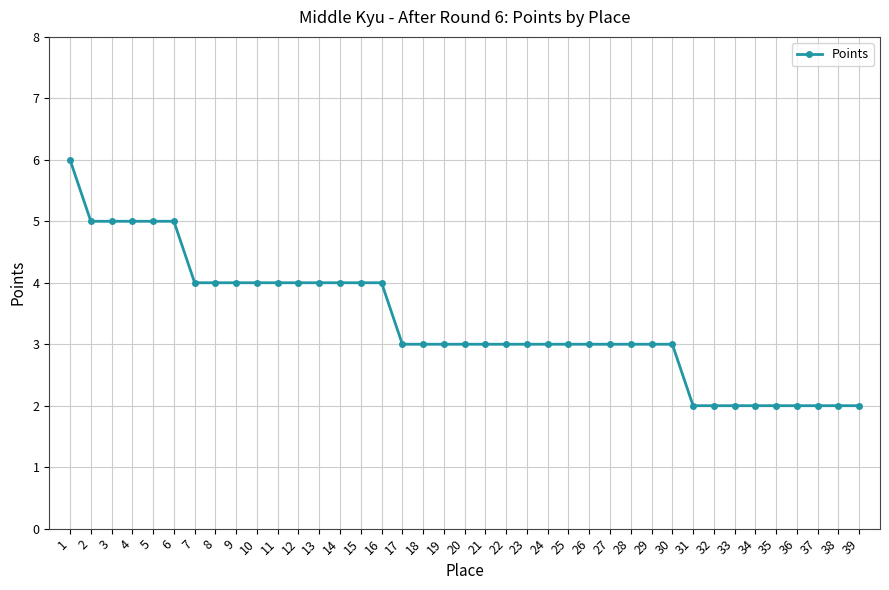

The value at 26 is 4. True or false?

False